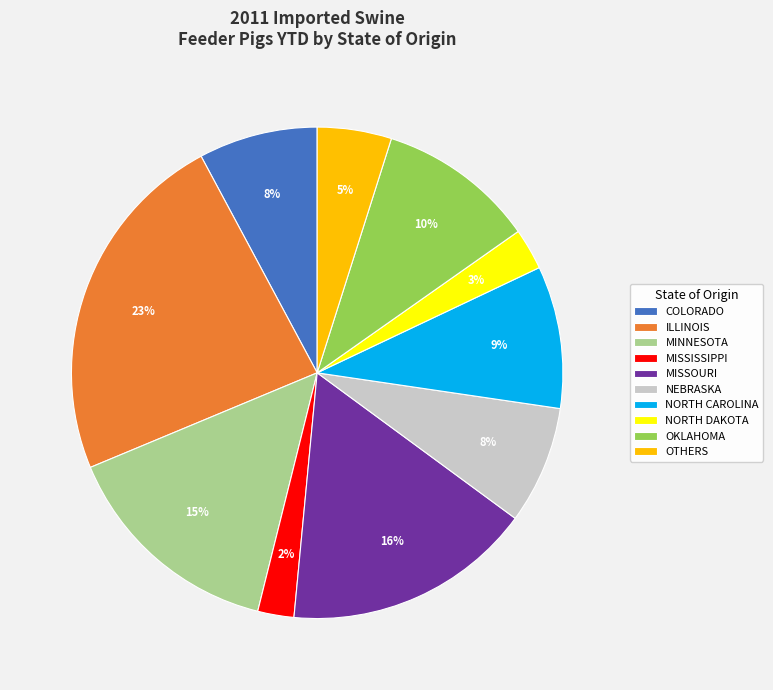

Is there any slice that represents more than half of the pie?

No